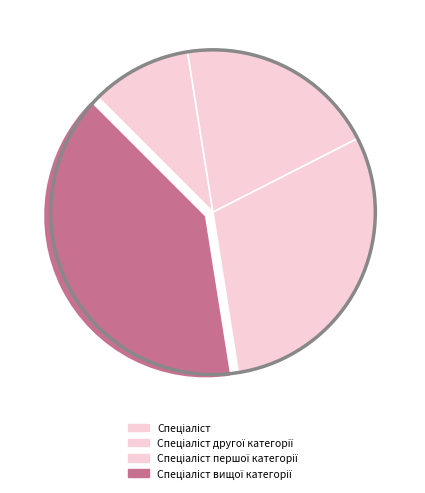

What percentage is the Спеціаліст другої категорії slice, to the nearest percent?

20%